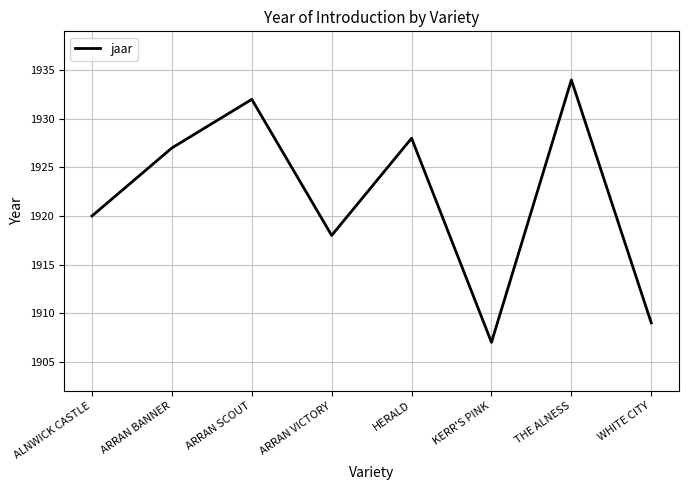

Reading right to left, list all the values displayed in this chart.

WHITE CITY=1909	THE ALNESS=1934	KERR'S PINK=1907	HERALD=1928	ARRAN VICTORY=1918	ARRAN SCOUT=1932	ARRAN BANNER=1927	ALNWICK CASTLE=1920